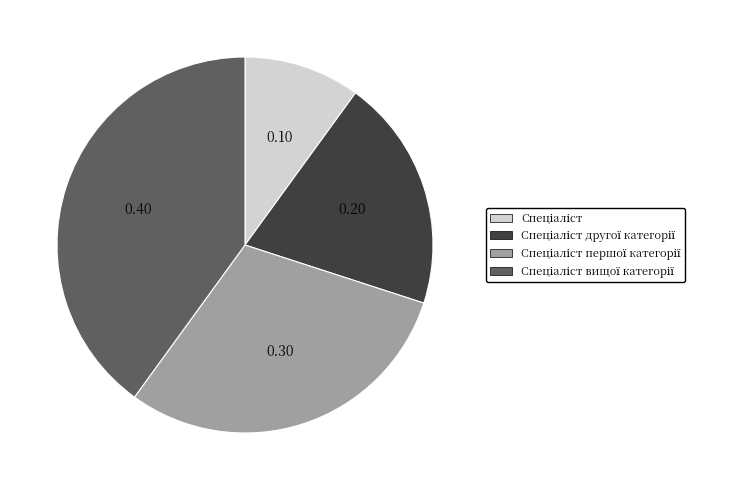

Does any single category account for the majority?

No